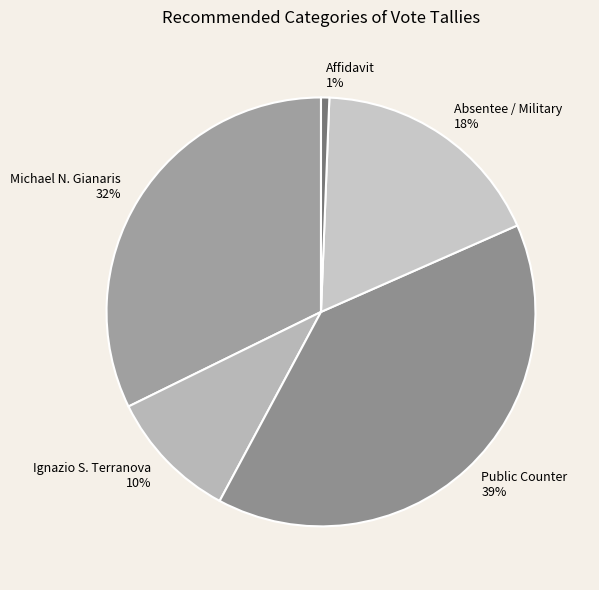

To the nearest percent, what percentage of the pie is Ignazio S. Terranova?

10%